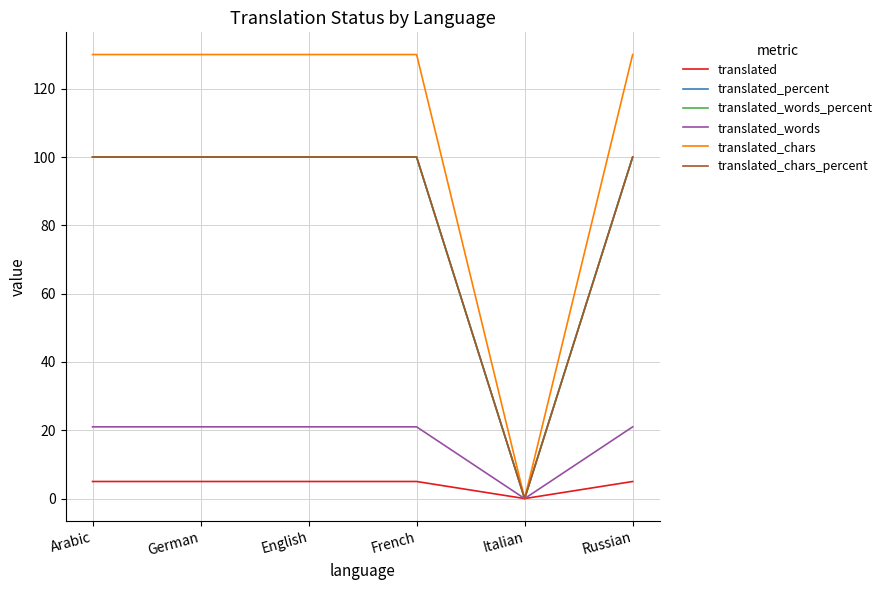

True or false: translated_percent and translated cross at least once.

False